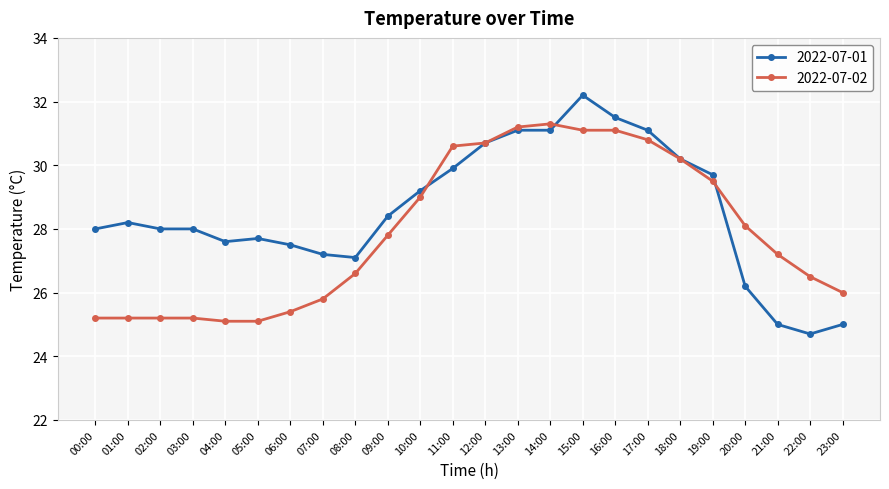

Which series has the largest total across all categories?

2022-07-01